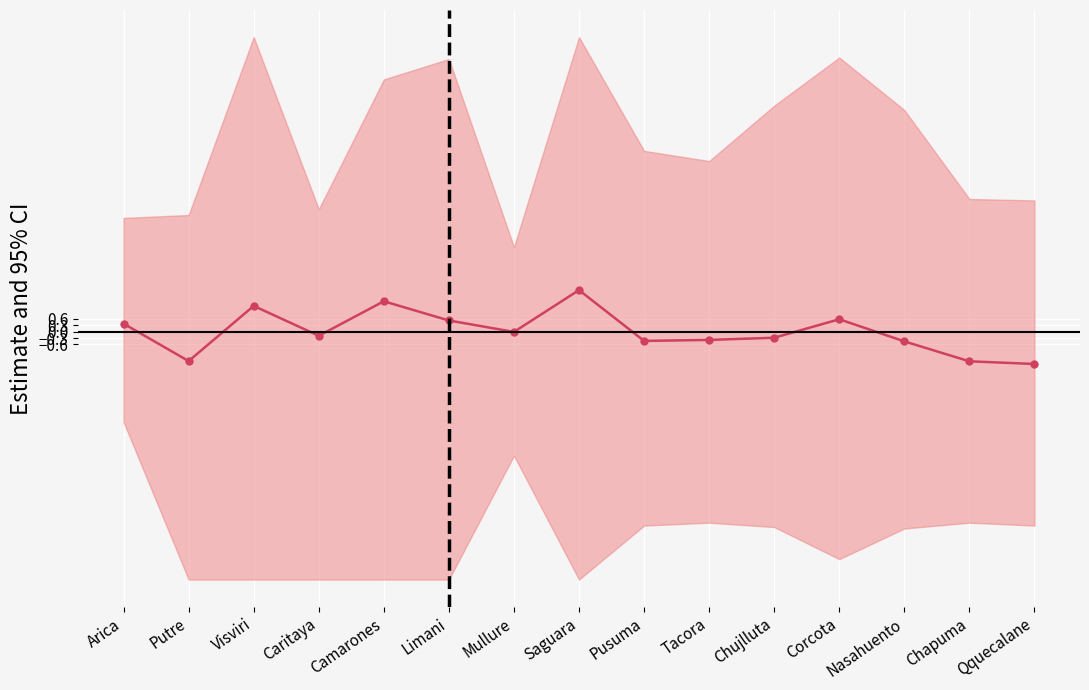

True or false: the data shows 1.6 at Visviri.

False